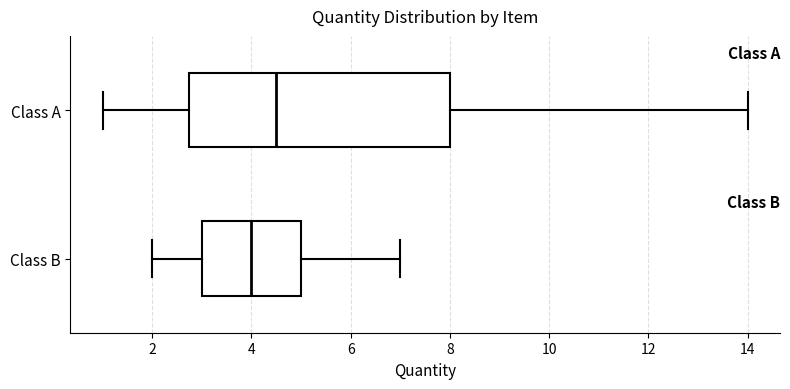

Reading bottom to top, transcribe this box plot: for each box, give where its median line is, the range the box spans, and where its two whiskers end, as read against the x-axis. The values are not printed on the chart, so give them approximately, as read against the axis.

Class B: median 4.0, box 3.0 to 5.0, whiskers 2.0 to 7.0
Class A: median 4.6, box 2.8 to 8.0, whiskers 1.0 to 14.0